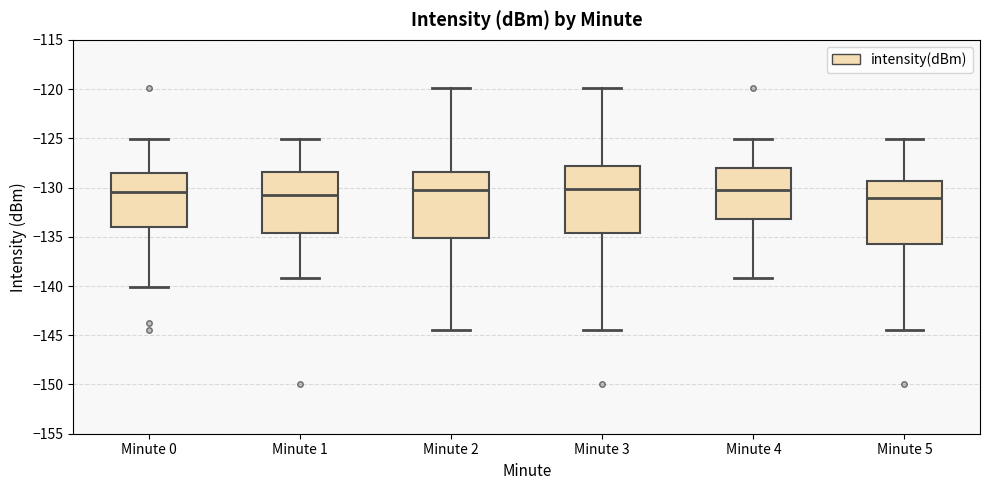

Where does the upper whisker of the box for Minute 5 end on the y-axis? The values are not printed on the chart, so give them approximately, as read against the axis.

-125.0